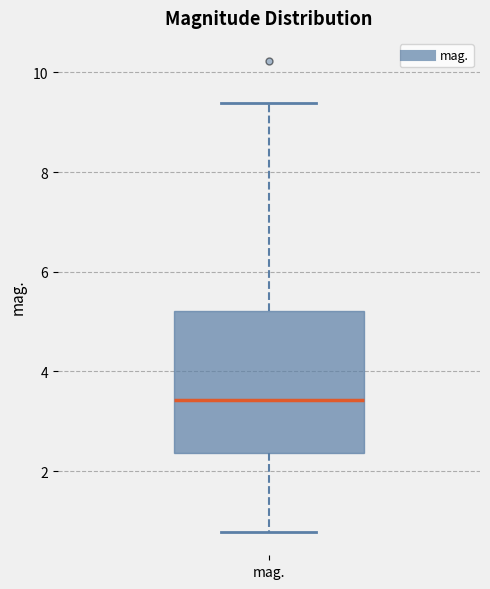

Read this box plot against the y-axis: the position of the median line, the range covered by the box, and the ends of both whiskers. The values are not printed on the chart, so give them approximately, as read against the axis.

median 3.4, box 2.4 to 5.2, whiskers 0.8 to 9.4